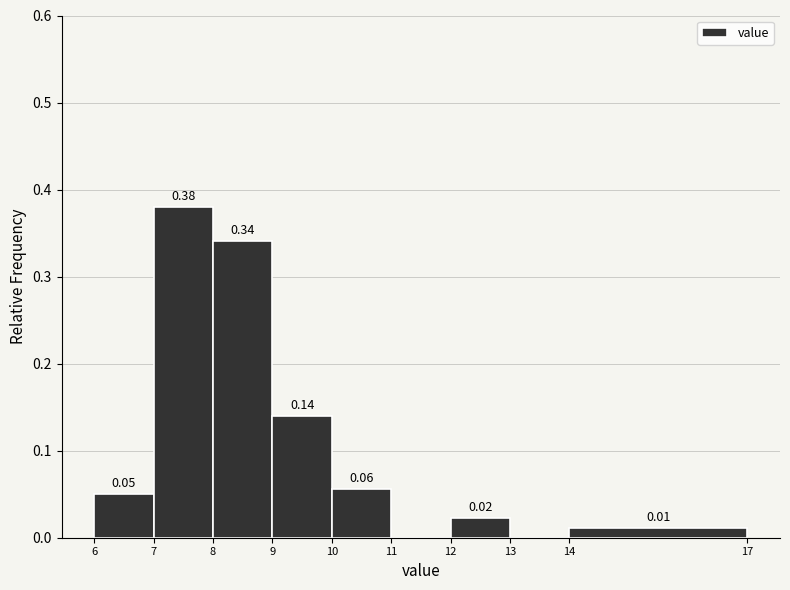

Over which range of the x-axis is the bar tallest?

7 to 8